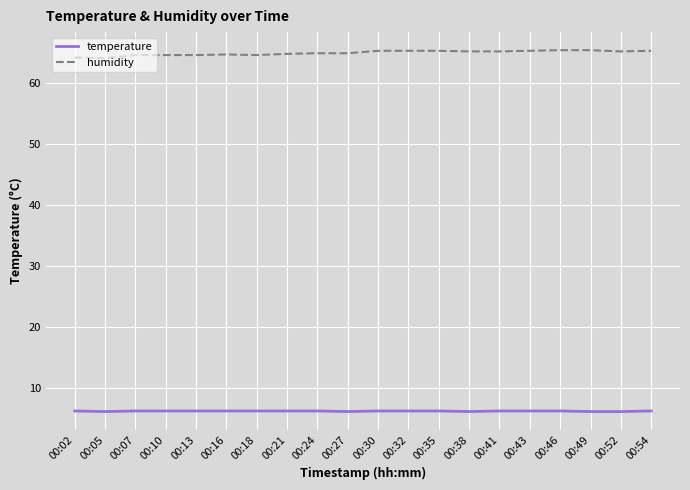

What are all the series names shown in the legend?

temperature, humidity